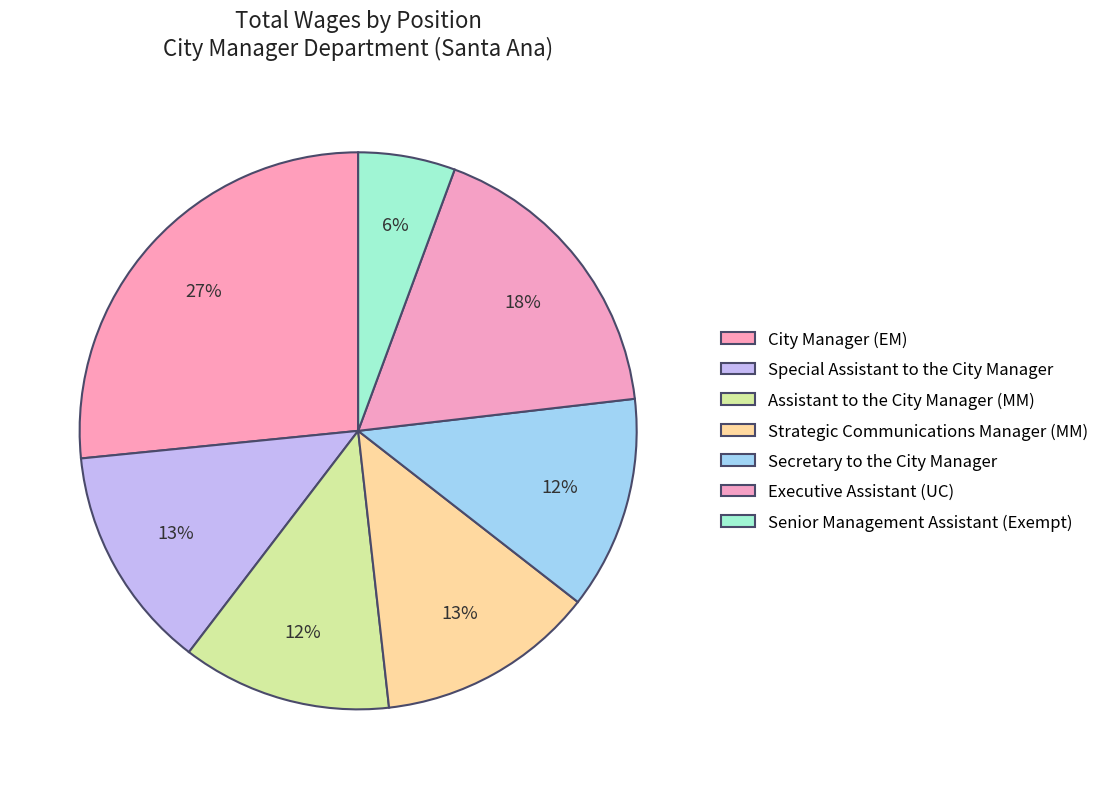

To the nearest percent, what is the difference between the largest and smallest slice percentages?

21%